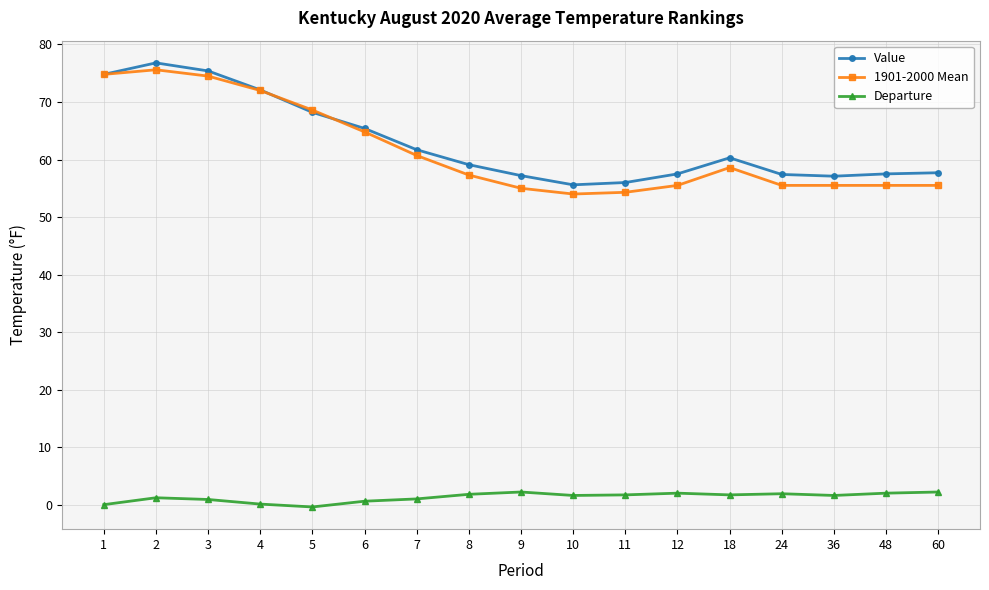

Is the value of Value at 3 greater than the value of 1901-2000 Mean at 60?

Yes